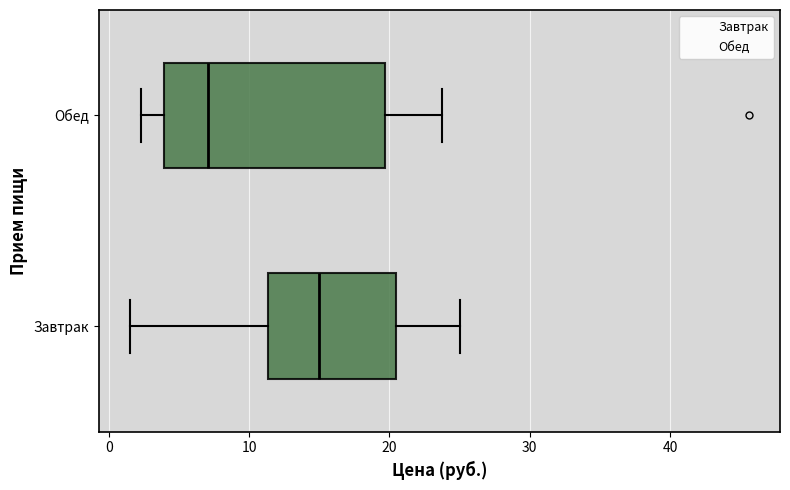

Reading bottom to top, read every box against the x-axis: the position of its median line, the range the box covers, and the ends of its whiskers. The values are not printed on the chart, so give them approximately, as read against the axis.

Завтрак: median 15, box 11 to 20, whiskers 2 to 25
Обед: median 7, box 4 to 20, whiskers 2 to 24